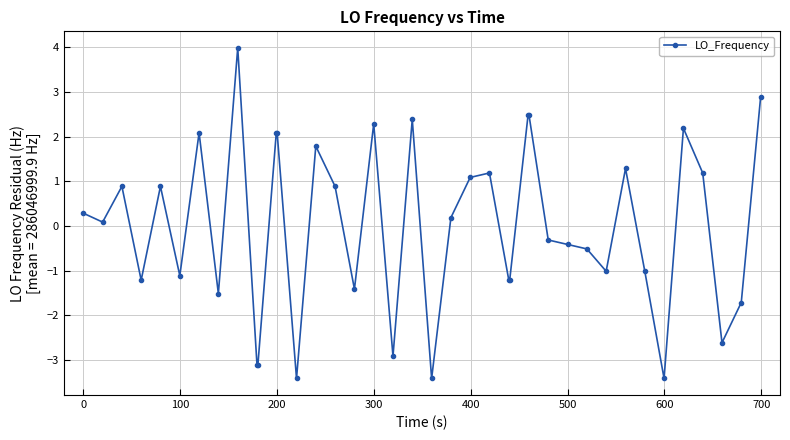

True or false: there are more than 0 points higher than both neighbors.

True